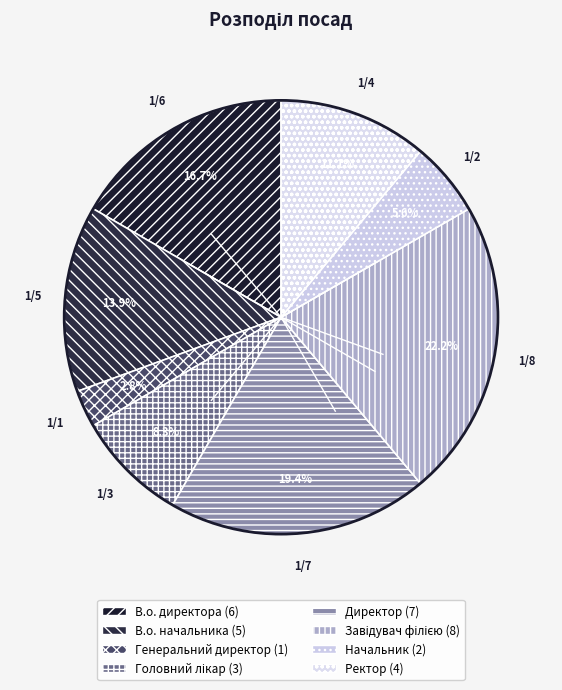

How many segments does this pie chart have?

8